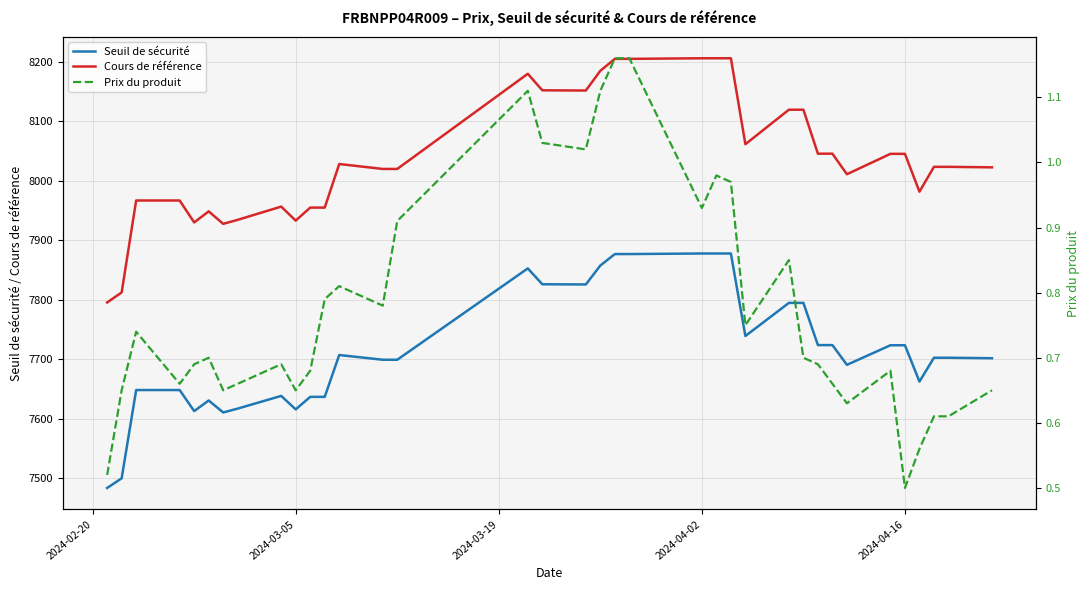

True or false: Seuil de sécurité and Cours de référence intersect in this chart.

False